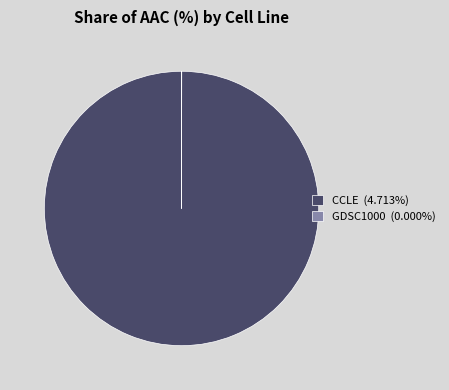

Does any single category account for the majority?

Yes